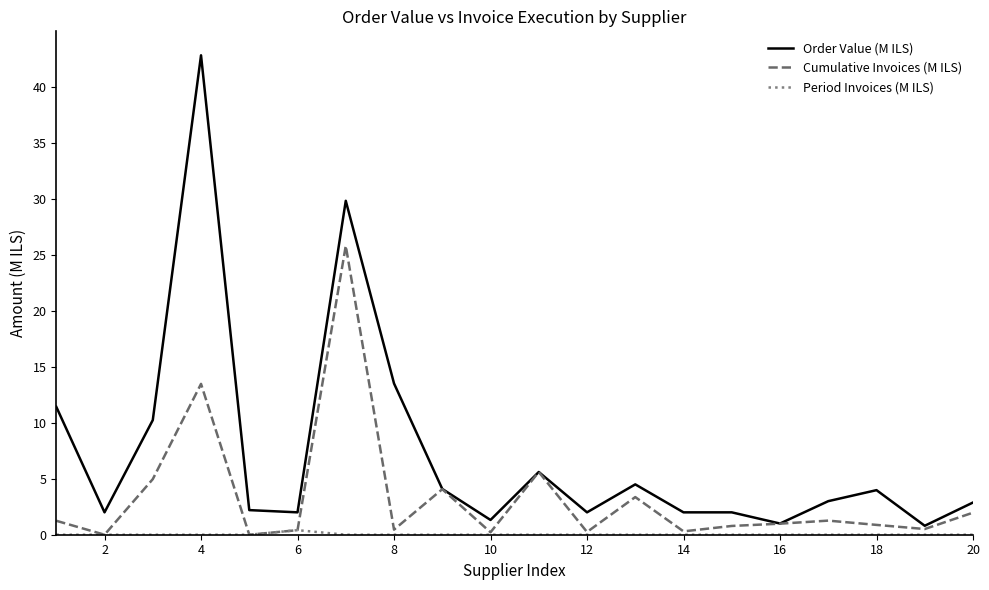

What is the maximum value shown in the chart?

42.8